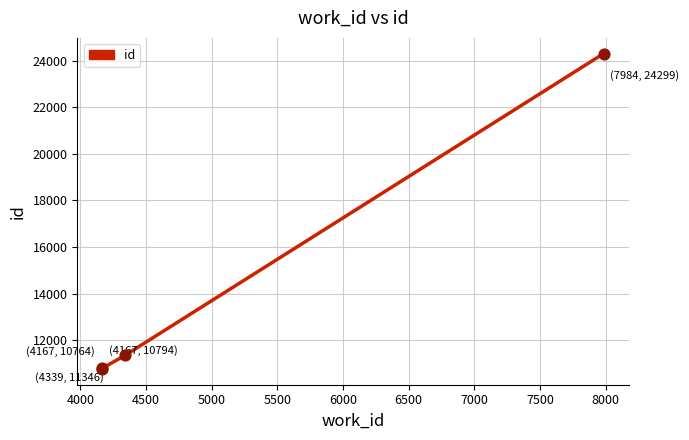

Between 5000 and 4000, which is larger?

5000